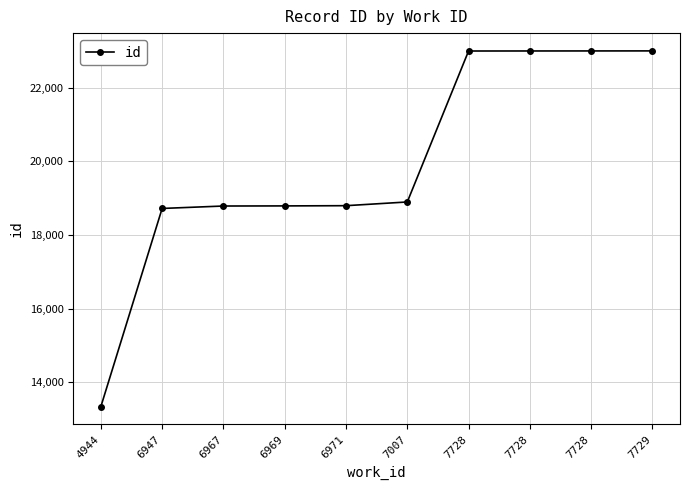

How many data points are less than 18894?

5